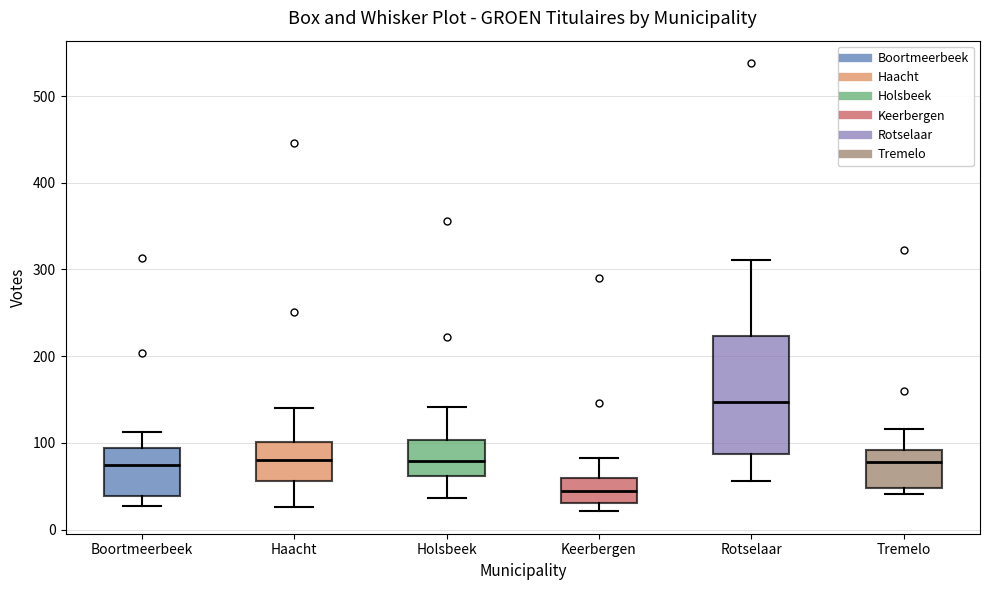

Where is the lower edge of the box for Holsbeek on the y-axis? The values are not printed on the chart, so give them approximately, as read against the axis.

60